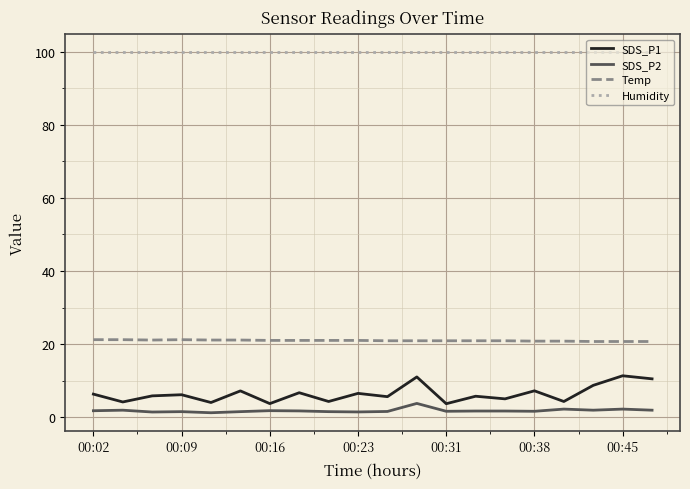

What is the maximum value shown in the chart?

99.9